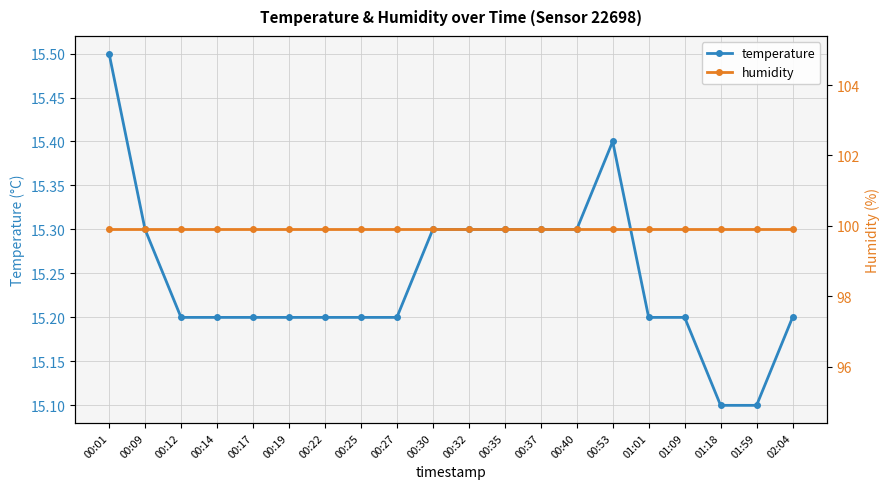

Which has a higher value, 00:30 or 01:59?

00:30